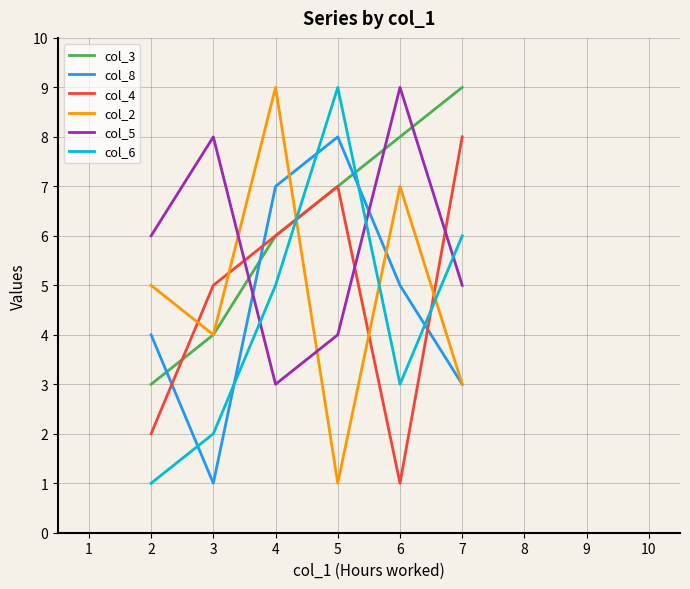

Reading right to left, list all the values displayed in this chart.

col_3: 9	8	7	6	4	3
col_8: 3	5	8	7	1	4
col_4: 8	1	7	6	5	2
col_2: 3	7	1	9	4	5
col_5: 5	9	4	3	8	6
col_6: 6	3	9	5	2	1